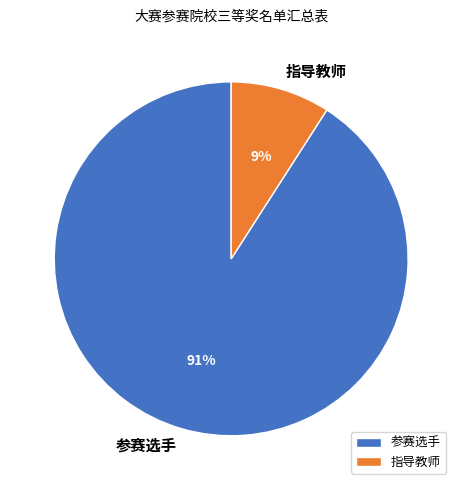

How many segments does this pie chart have?

2